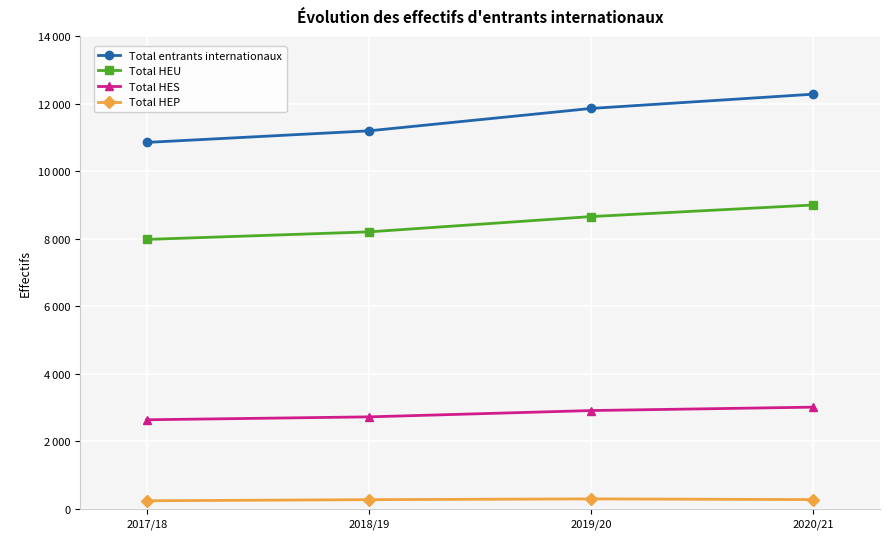

The Total entrants internationaux series shows 10850 at 2017/18. True or false?

True